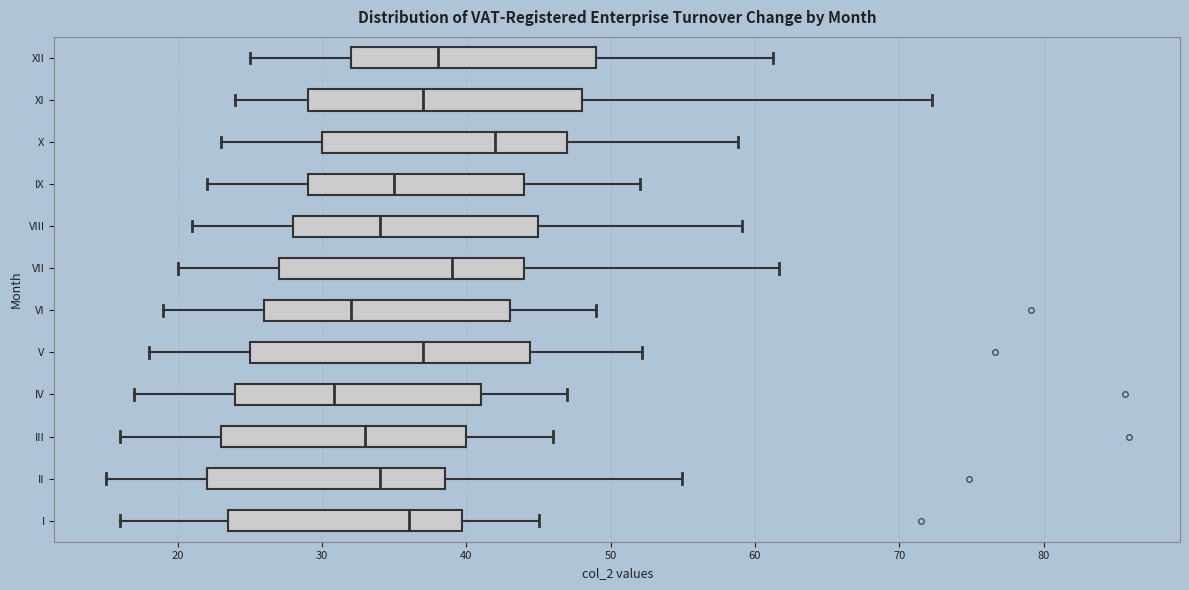

Which box's median line is the furthest to the right?

X